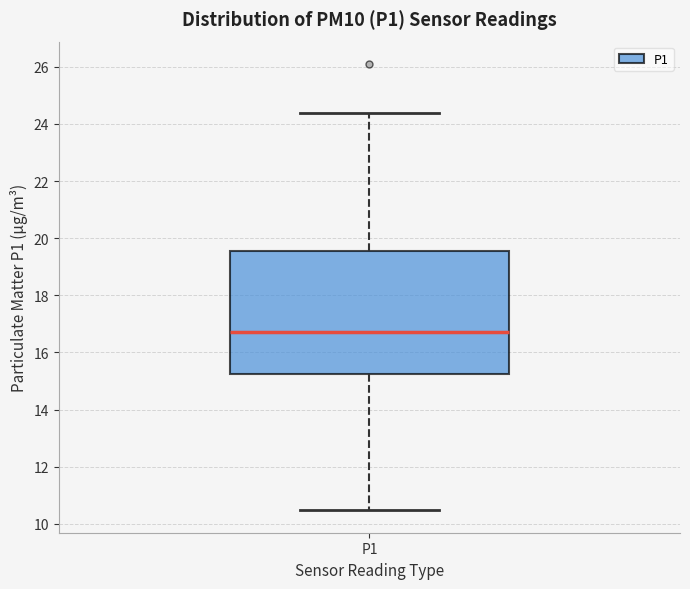

Read this box plot against the y-axis: the position of the median line, the range covered by the box, and the ends of both whiskers. The values are not printed on the chart, so give them approximately, as read against the axis.

median 16.8, box 15.2 to 19.6, whiskers 10.4 to 24.4